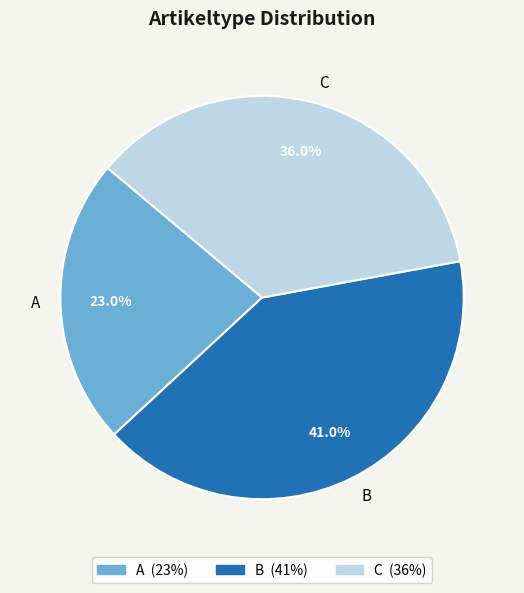

The B slice represents 41% of the pie. True or false?

True